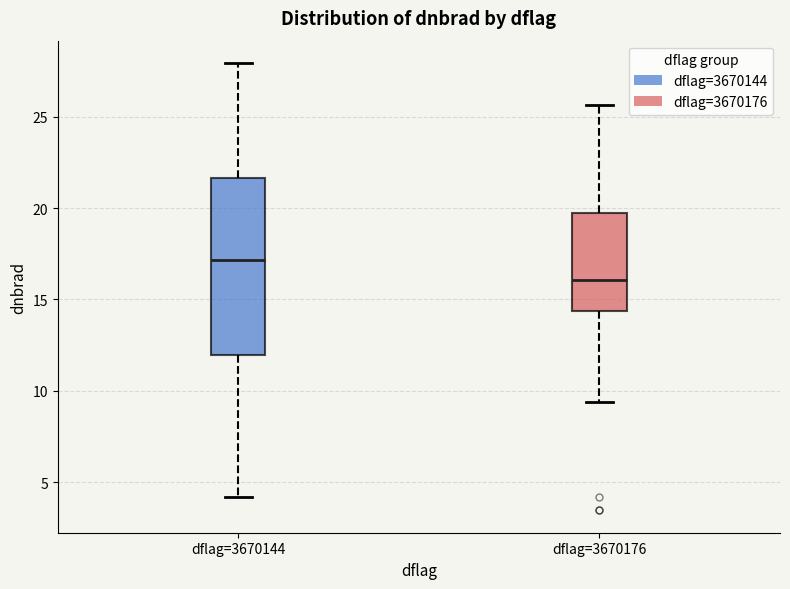

Reading left to right, read every box against the y-axis: the position of its median line, the range the box covers, and the ends of its whiskers. The values are not printed on the chart, so give them approximately, as read against the axis.

dflag=3670144: median 17.0, box 12.0 to 21.5, whiskers 4.0 to 28.0
dflag=3670176: median 16.0, box 14.5 to 19.5, whiskers 9.5 to 25.5